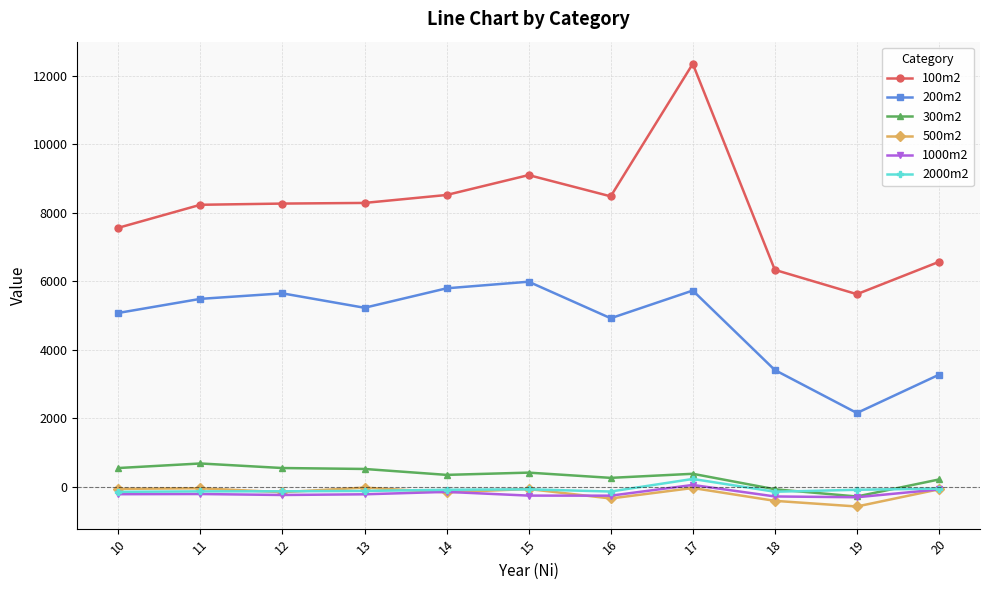

What is the average value of the 2000m2 series?

-87